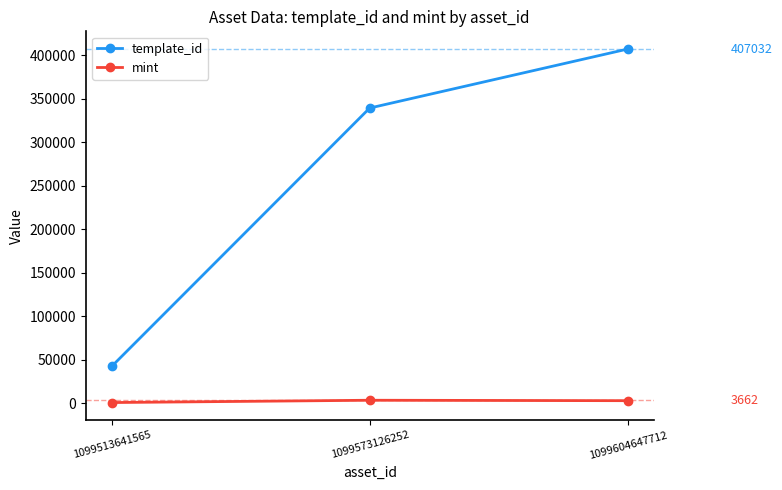

Which series has the largest range (max minus min)?

template_id